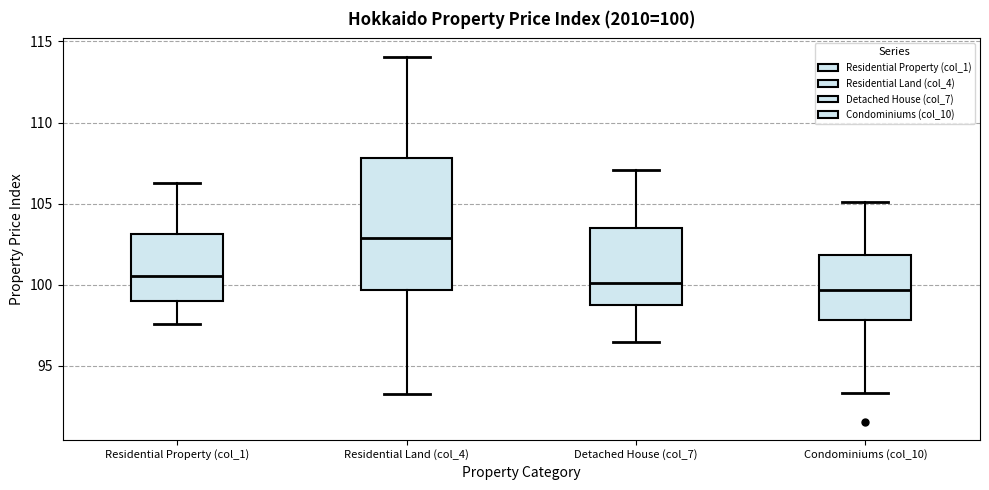

Which box is the tallest, from its lower edge to its upper edge?

Residential Land (col_4)